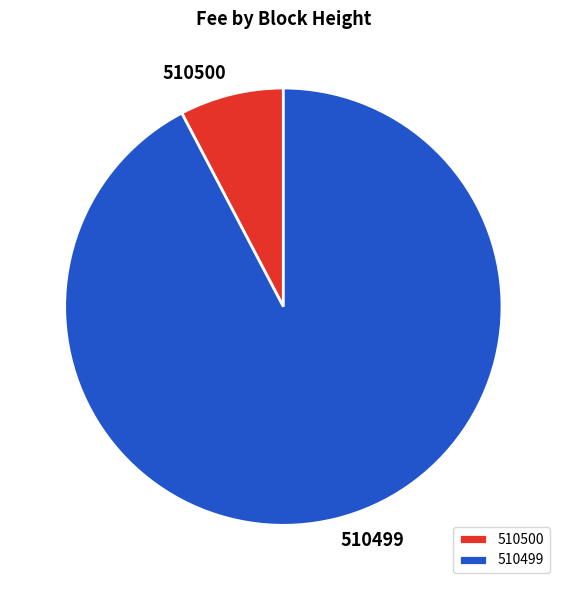

Is 510499 the majority of the pie?

Yes